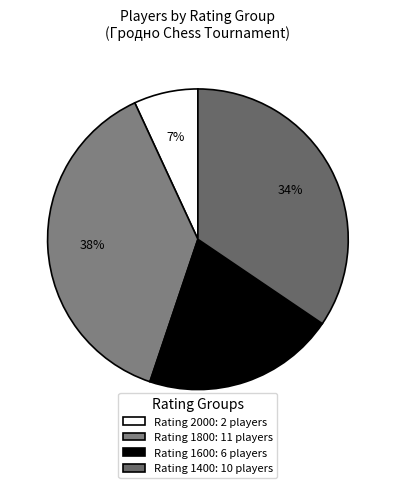

How many segments does this pie chart have?

4